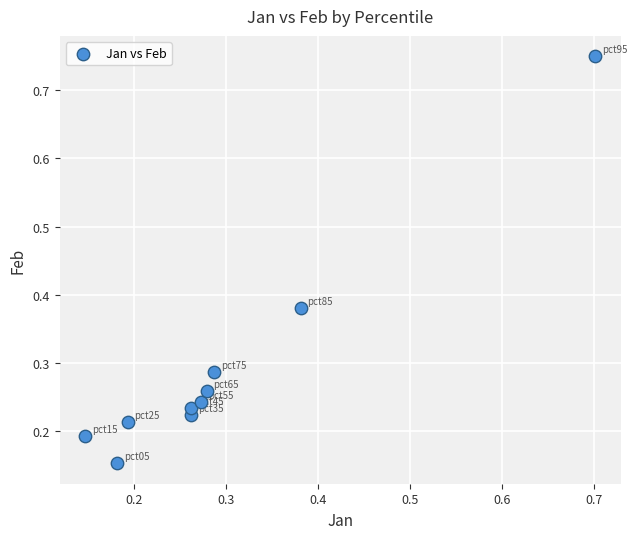

What is the range of X values (max minus min)?

0.6